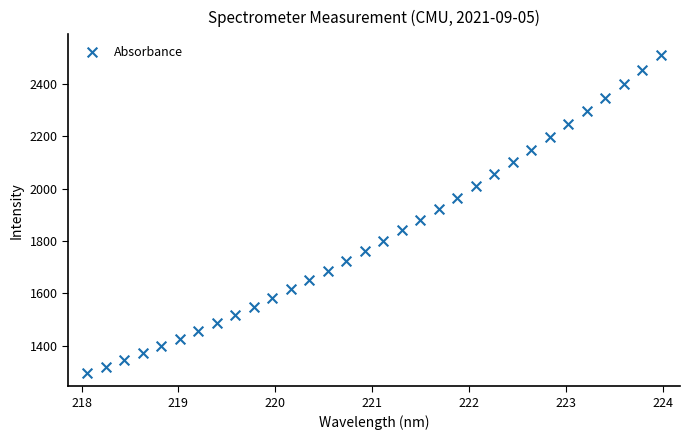

What is the range of Y values (max minus min)?

1217.0